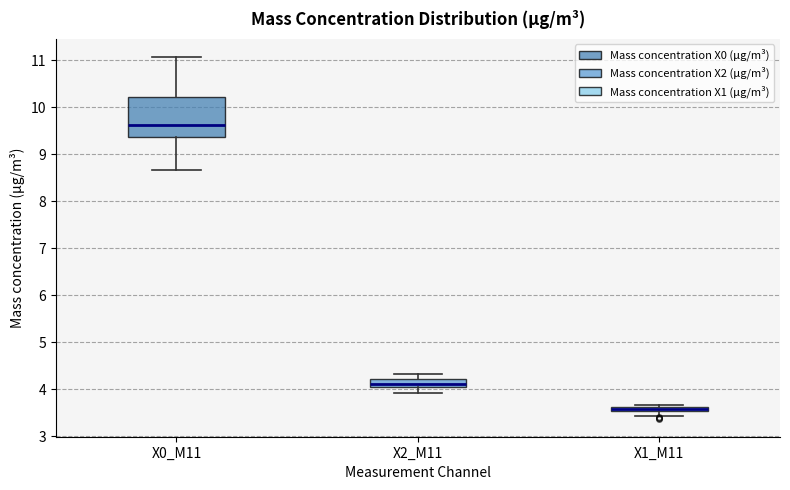

Which box is the tallest, from its lower edge to its upper edge?

X0_M11